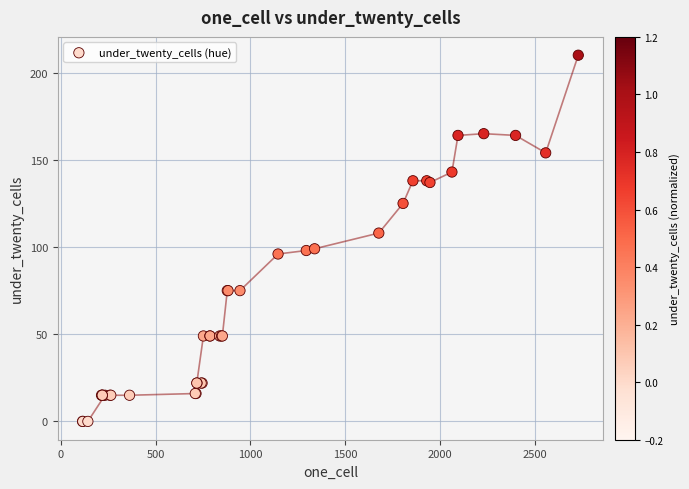

What Y value in the scatter plot is closest to 105?

108